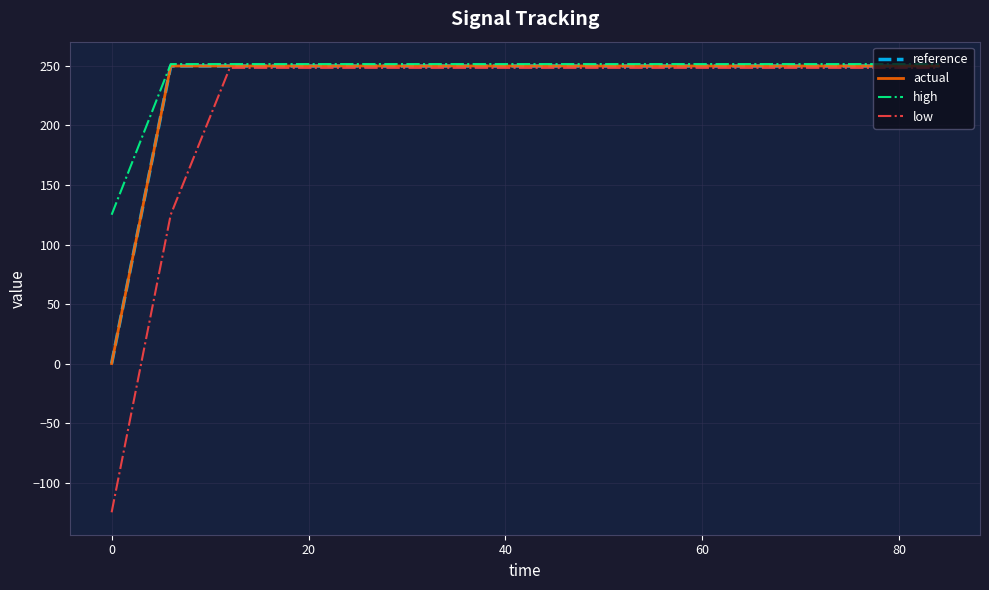

What is the highest value of the reference series?

250.0